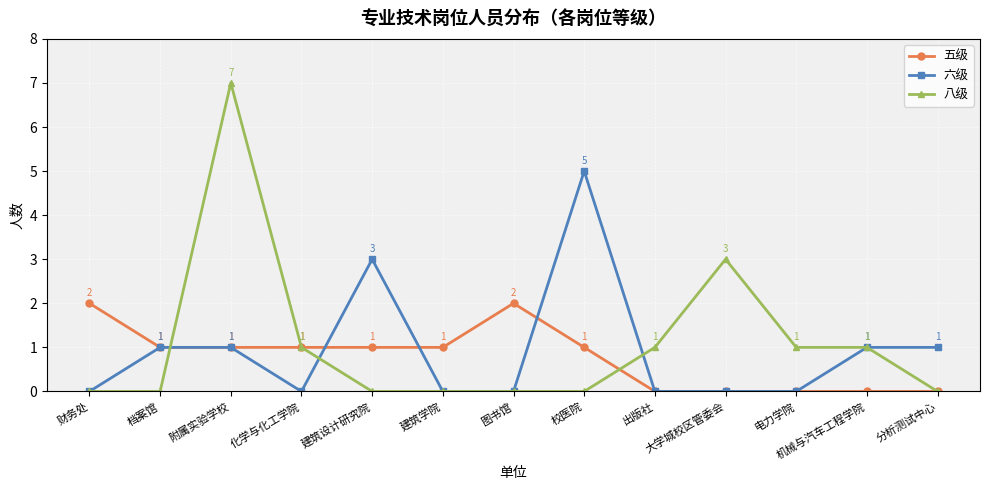

At which category does 八级 reach its first local peak?

附属实验学校